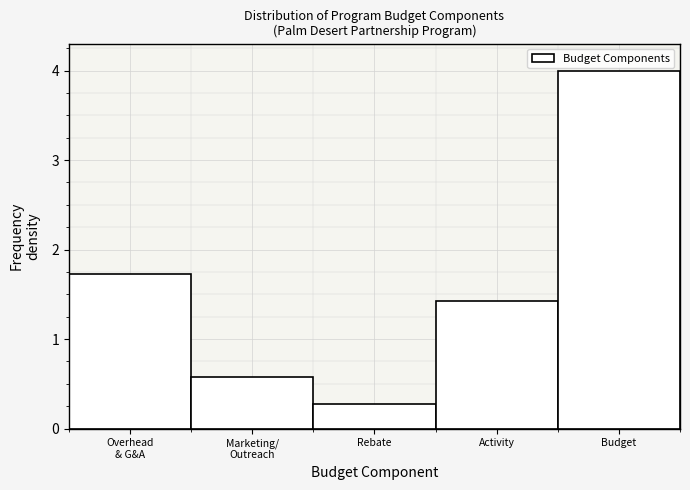

Reading right to left, what are all the values shown in this chart?

4.0	1.4	0.3	0.6	1.7